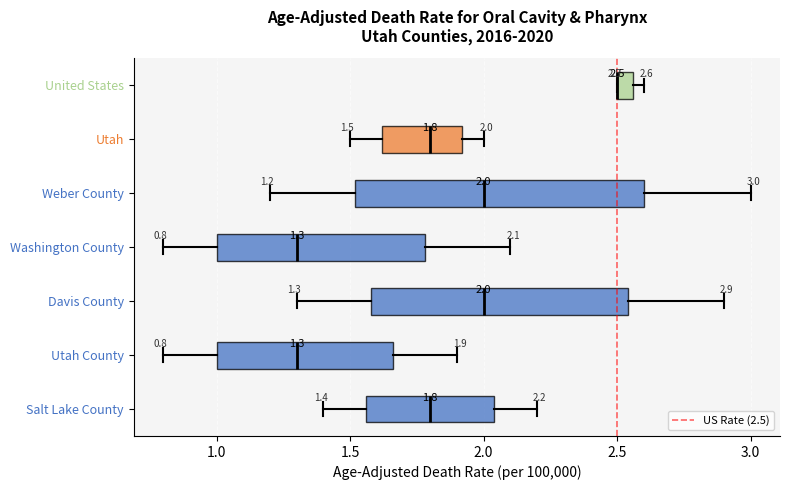

Which box is the widest, from its left edge to its right edge?

Weber County